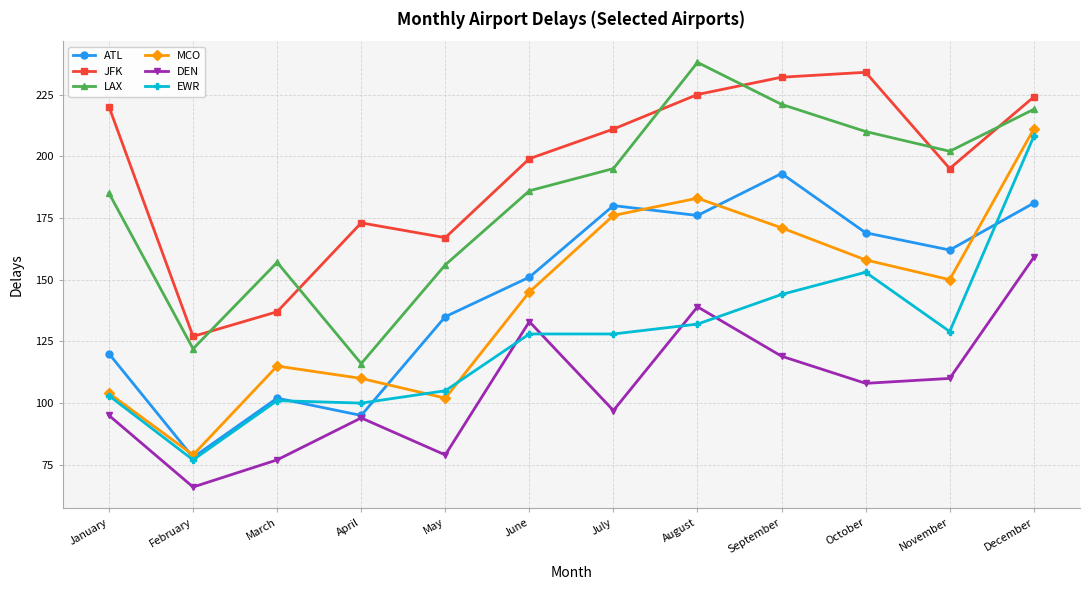

At which label is MCO closest to 145?

June